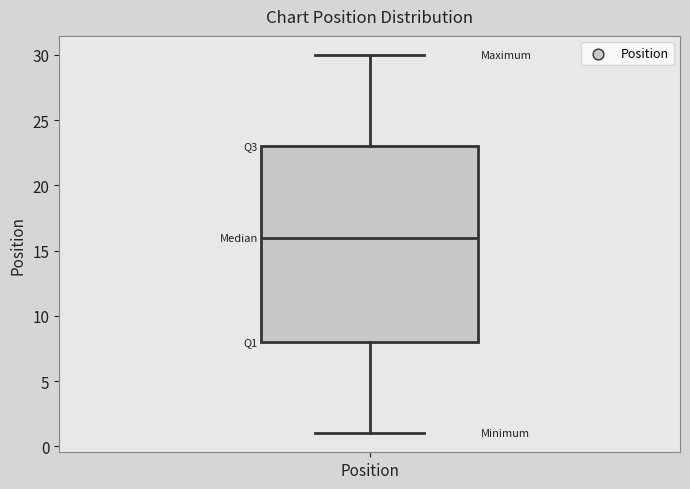

Transcribe this box plot: give where the median line is, the range the box spans, and where the two whiskers end, as read against the y-axis. The values are not printed on the chart, so give them approximately, as read against the axis.

median 16, box 8 to 23, whiskers 1 to 30